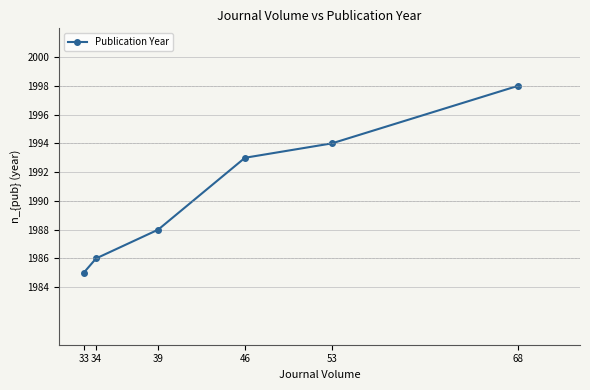

Between 46 and 33, which is larger?

46